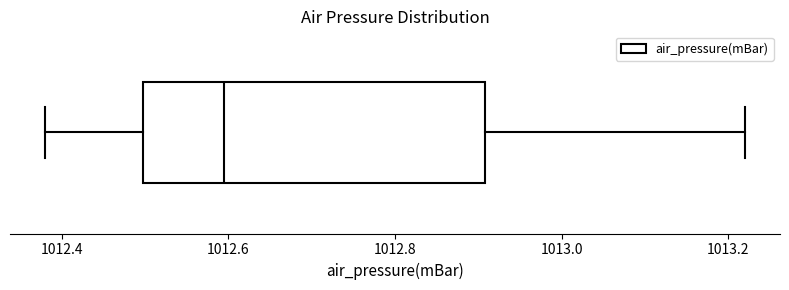

Where is the right edge of the box on the x-axis? The values are not printed on the chart, so give them approximately, as read against the axis.

1012.90